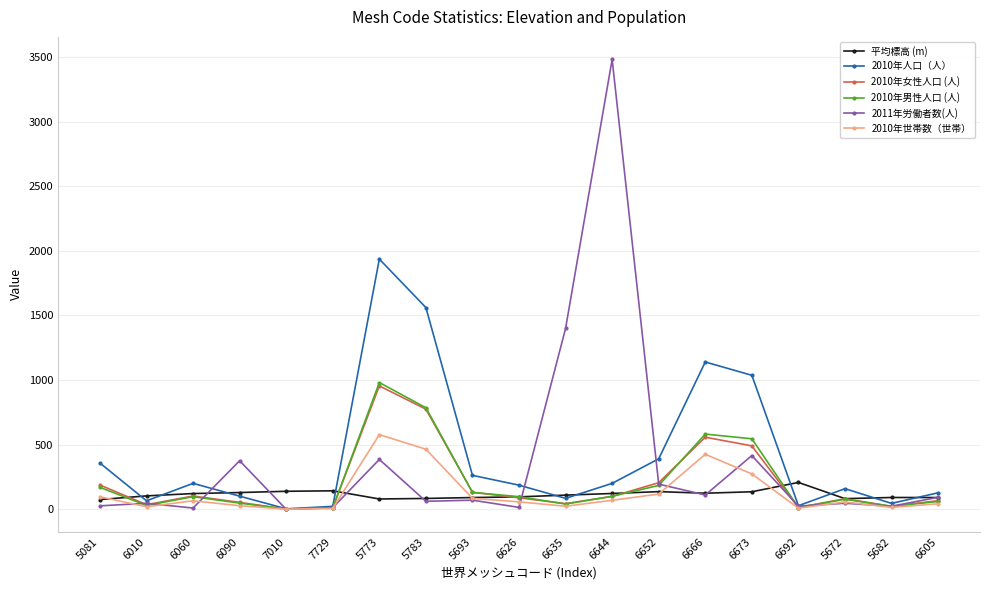

True or false: 2010年女性人口 (人) has more than 2 interior local peaks.

True